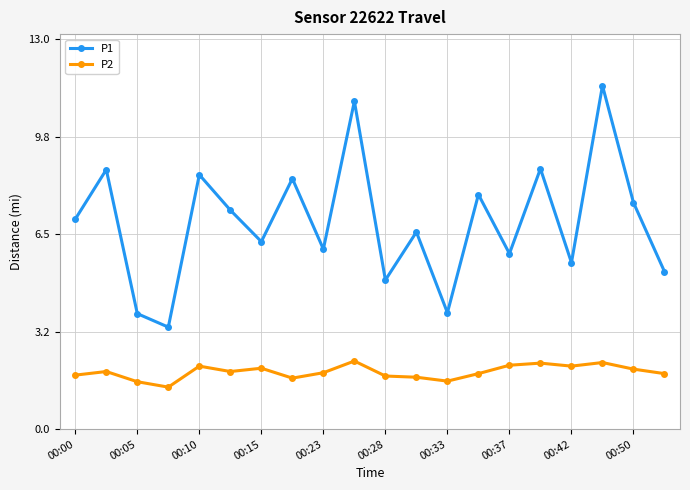

Rank the series by their maximum value, from lowest to highest.

P2, P1